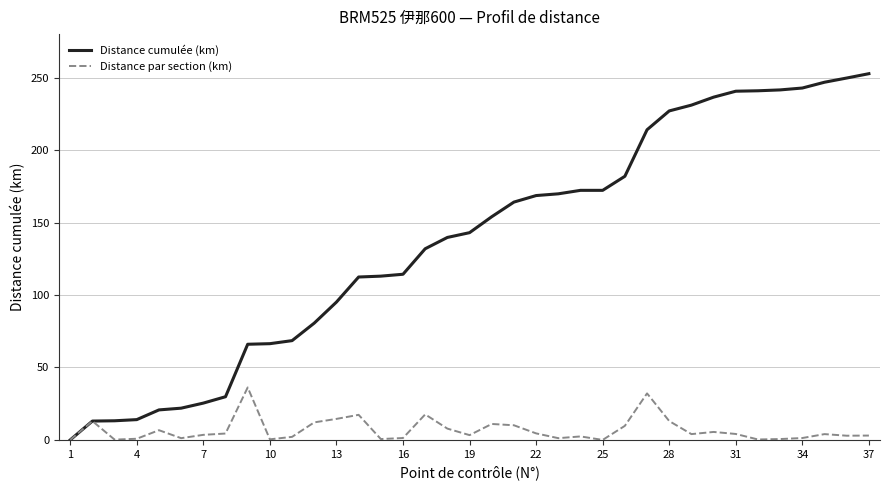

What is the maximum value shown in the chart?

252.7